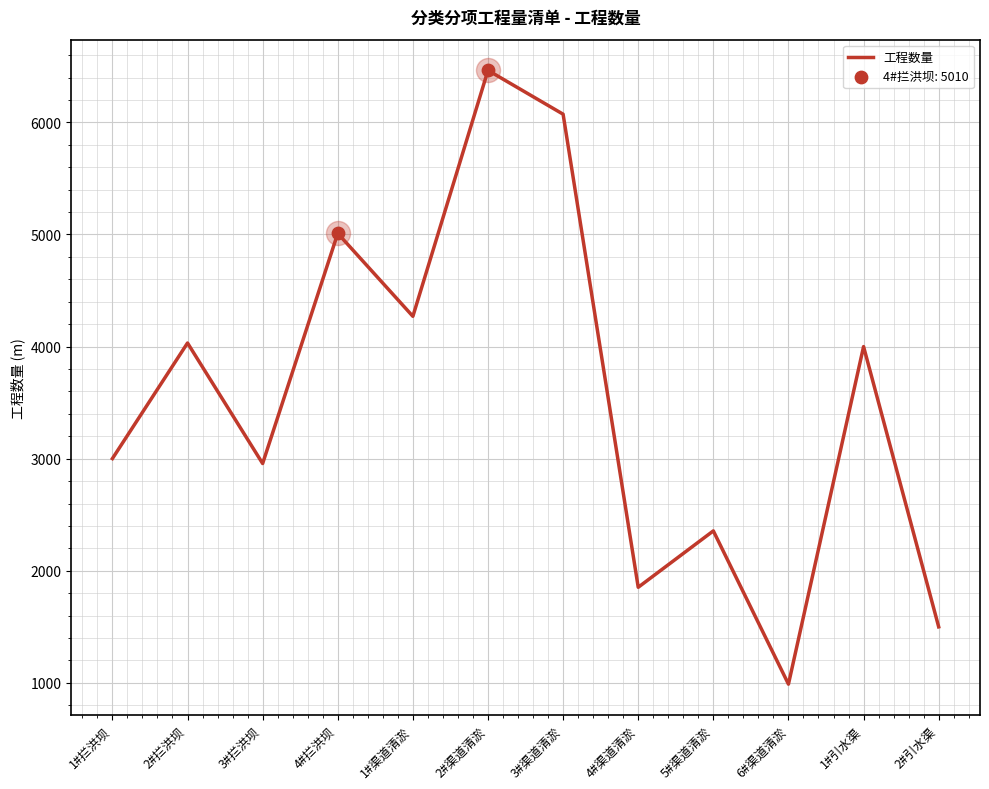

What is the change in value from 1#拦洪坝 to 6#渠道清淤?

-2012